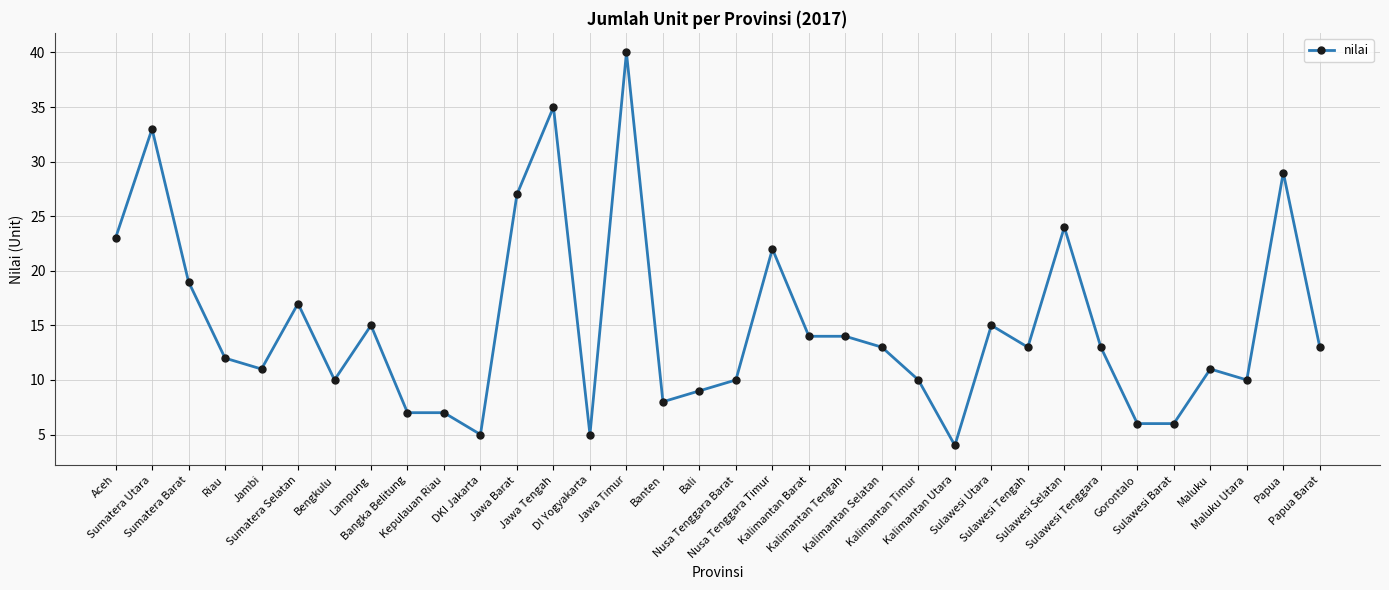

True or false: the data shows 10 at Bengkulu.

True